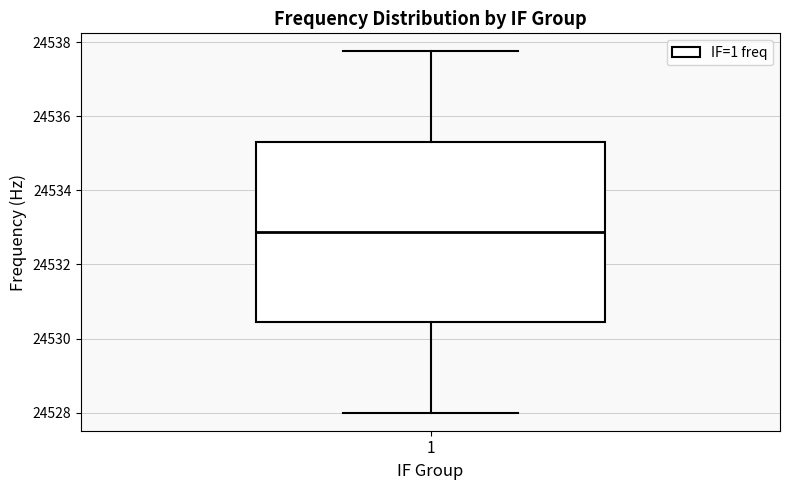

Read this box plot against the y-axis: the position of the median line, the range covered by the box, and the ends of both whiskers. The values are not printed on the chart, so give them approximately, as read against the axis.

median 24532.8, box 24530.4 to 24535.4, whiskers 24528.0 to 24537.8